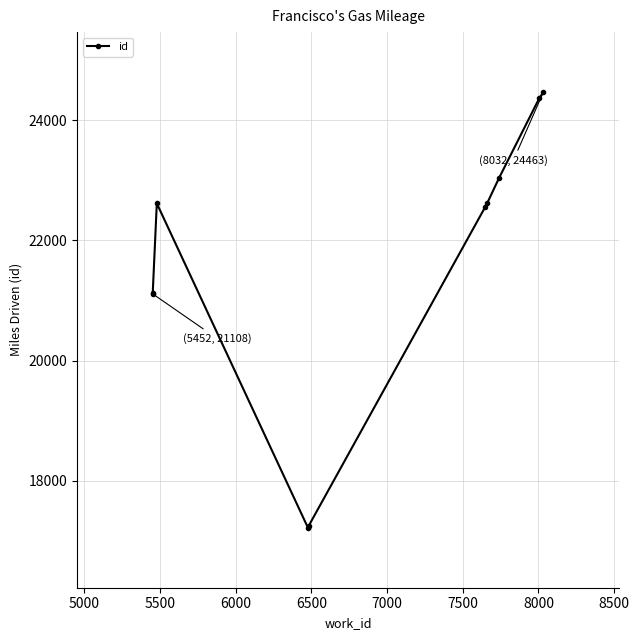

How many interior local peaks (higher than both neighbors) does the data have?

1